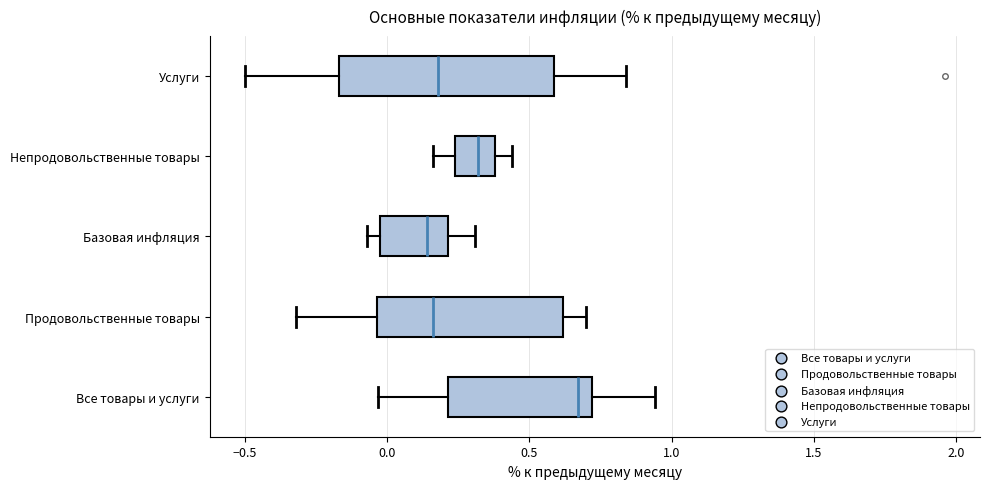

Reading bottom to top, read every box against the x-axis: the position of its median line, the range the box covers, and the ends of its whiskers. The values are not printed on the chart, so give them approximately, as read against the axis.

Все товары и услуги: median 0.65, box 0.20 to 0.70, whiskers -0.05 to 0.95
Продовольственные товары: median 0.15, box -0.05 to 0.60, whiskers -0.30 to 0.70
Базовая инфляция: median 0.15, box 0.00 to 0.20, whiskers -0.05 to 0.30
Непродовольственные товары: median 0.30, box 0.25 to 0.40, whiskers 0.15 to 0.45
Услуги: median 0.20, box -0.15 to 0.60, whiskers -0.50 to 0.85